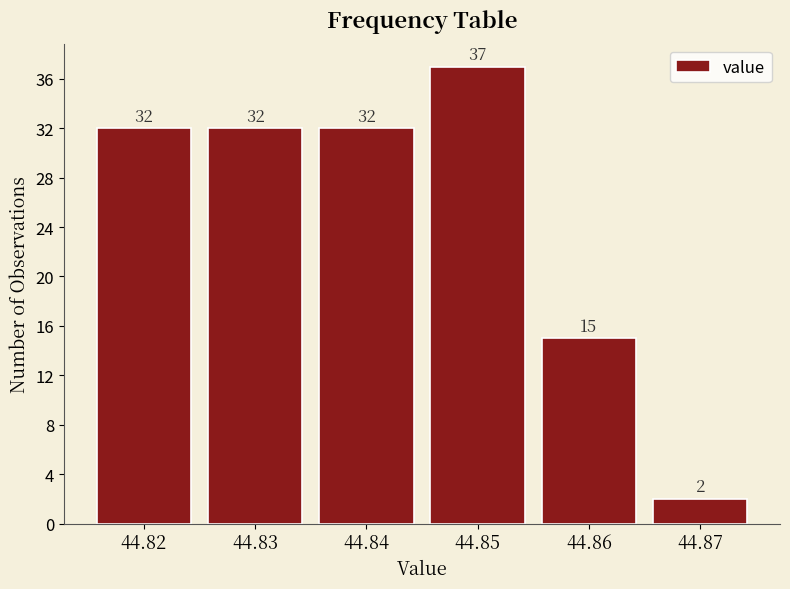

Reading left to right, transcribe all the data shown in this chart.

32	32	32	37	15	2